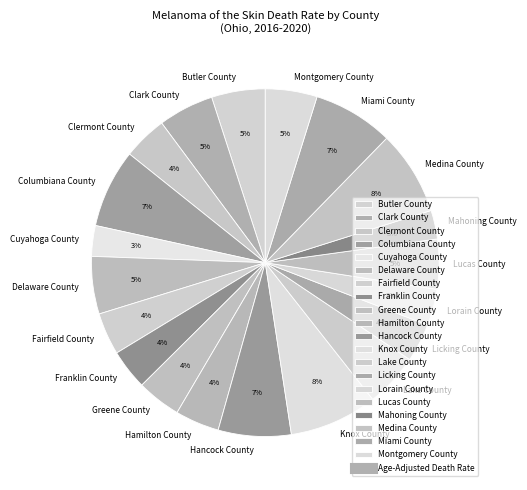

How many slices are in this pie chart?

20